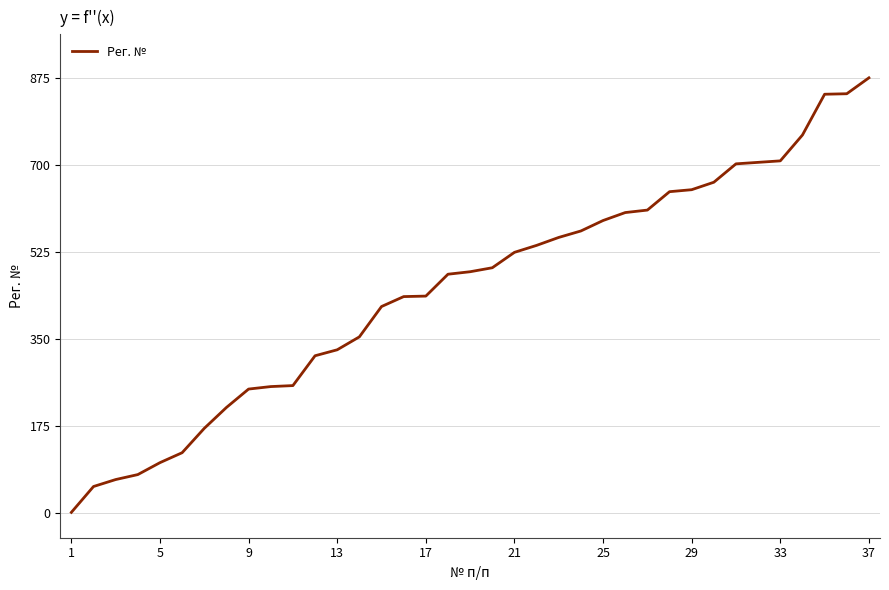

What is the greatest value displayed?

875